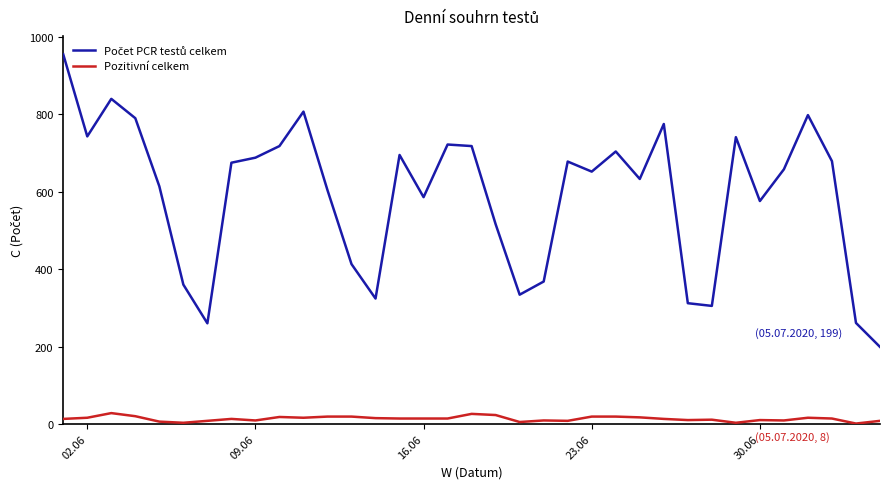

What is the greatest value displayed?

955